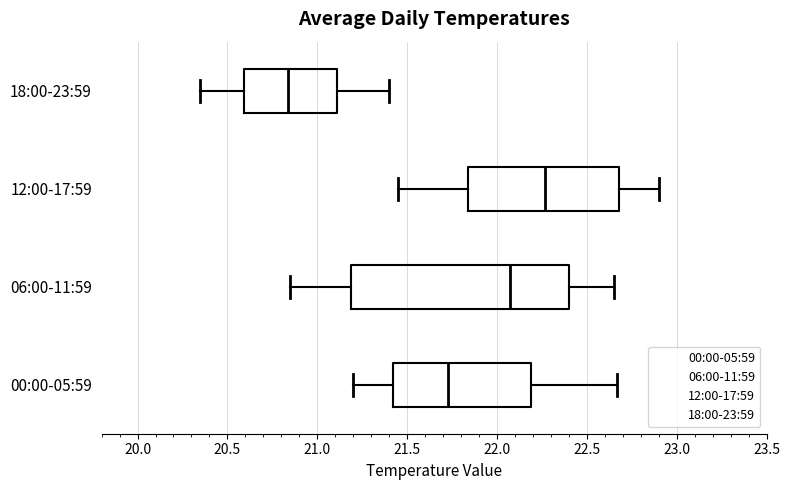

Comparing the boxes themselves (not the whiskers), which one is the widest?

06:00-11:59